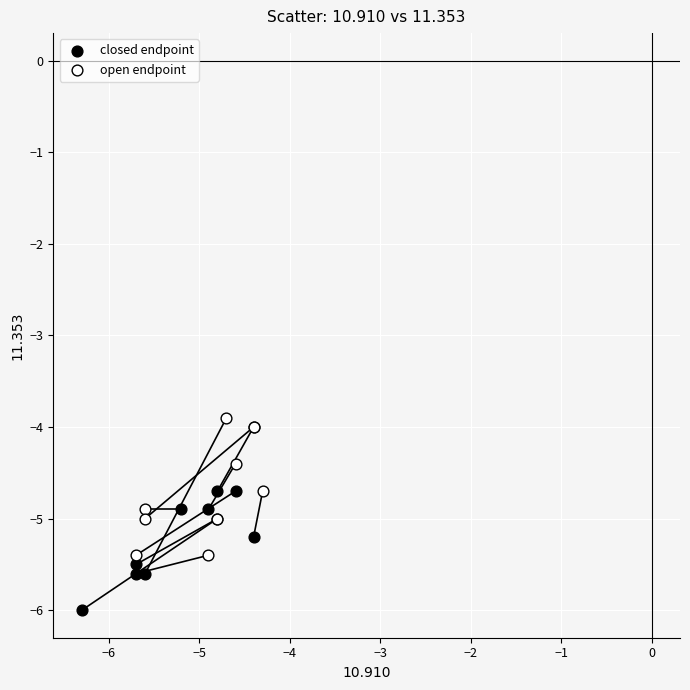

Which series contains the lowest Y value?

closed endpoint